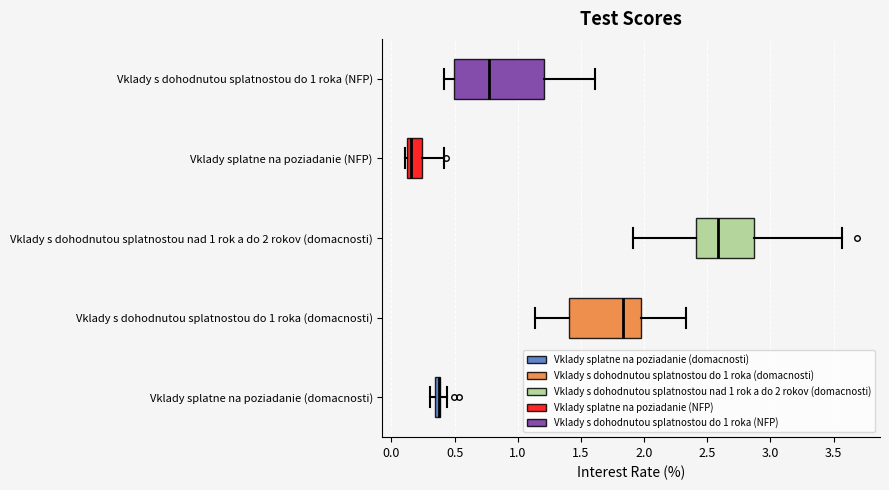

Where does the median line of the box for Vklady splatne na poziadanie (NFP) sit on the x-axis? The values are not printed on the chart, so give them approximately, as read against the axis.

0.15